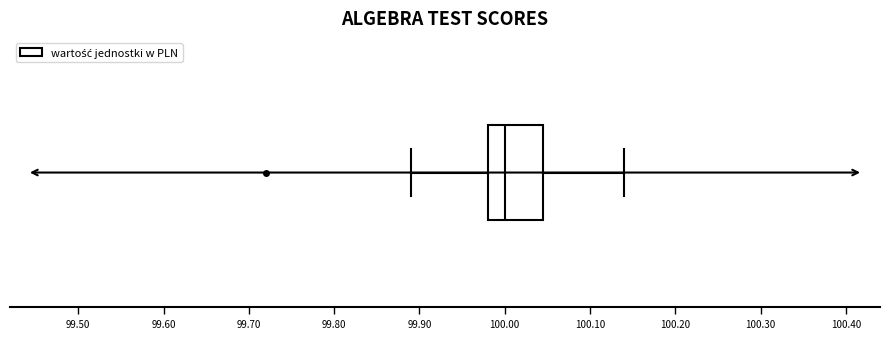

Where is the left edge of the box on the x-axis? The values are not printed on the chart, so give them approximately, as read against the axis.

99.98